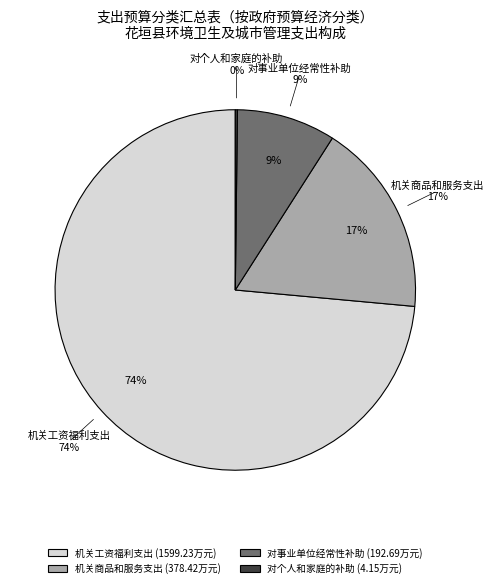

Does 机关工资福利支出 account for over 50% of the chart?

Yes